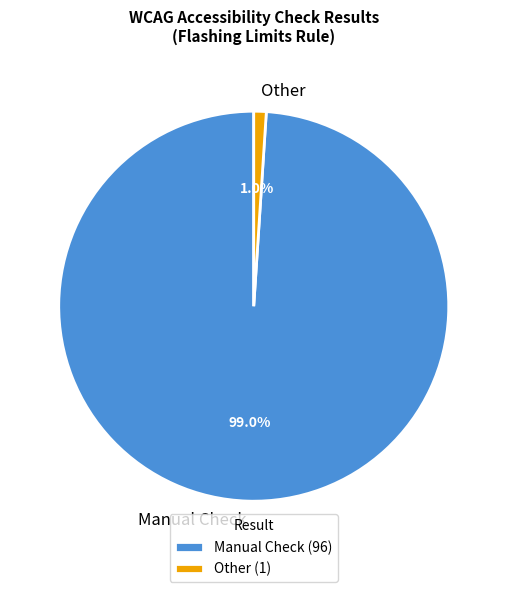

Is it true that Manual Check is 94% of the pie?

False